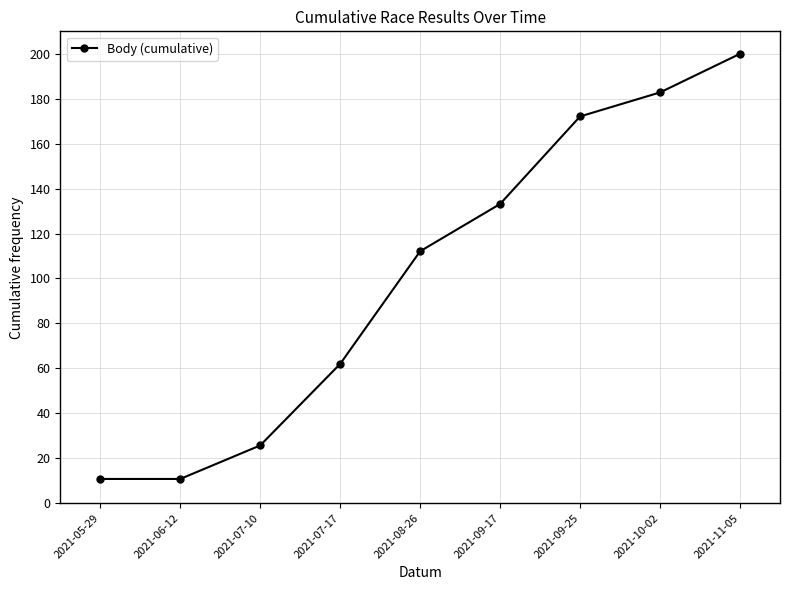

True or false: the data has more than 2 interior local peaks.

False